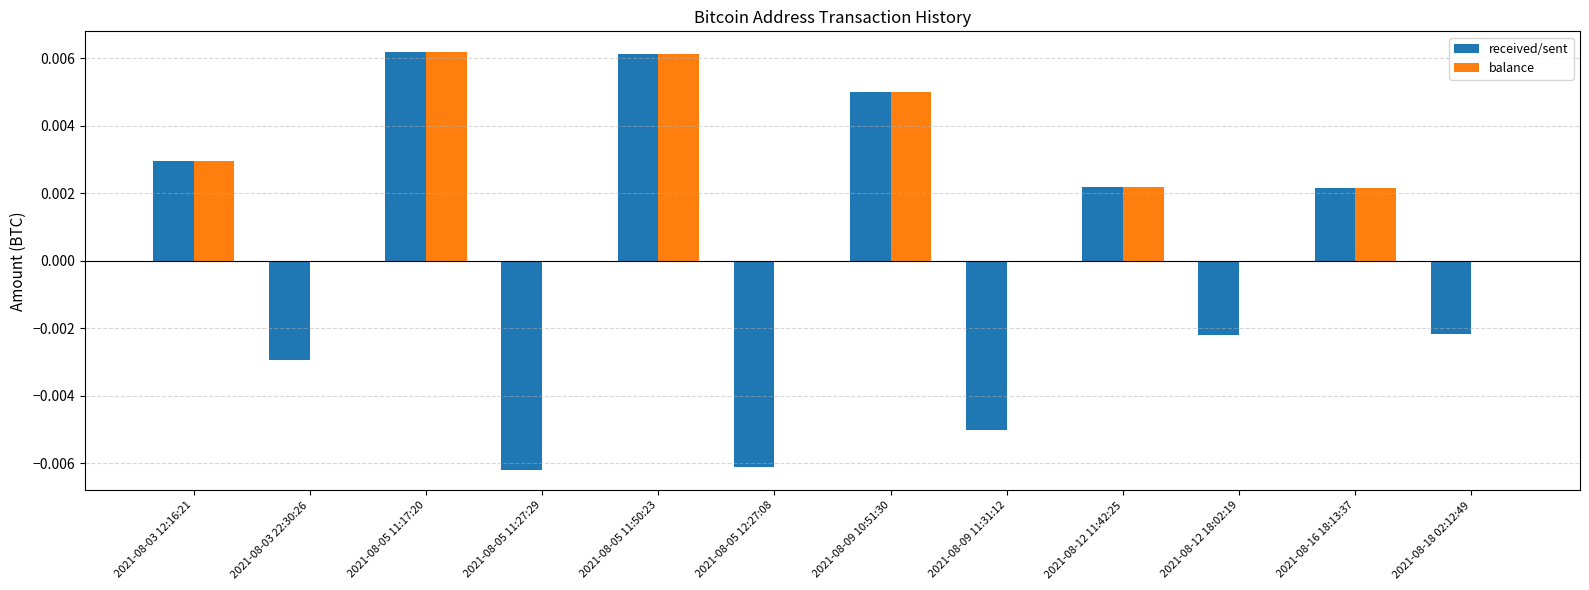

Which series has the largest total across all categories?

balance